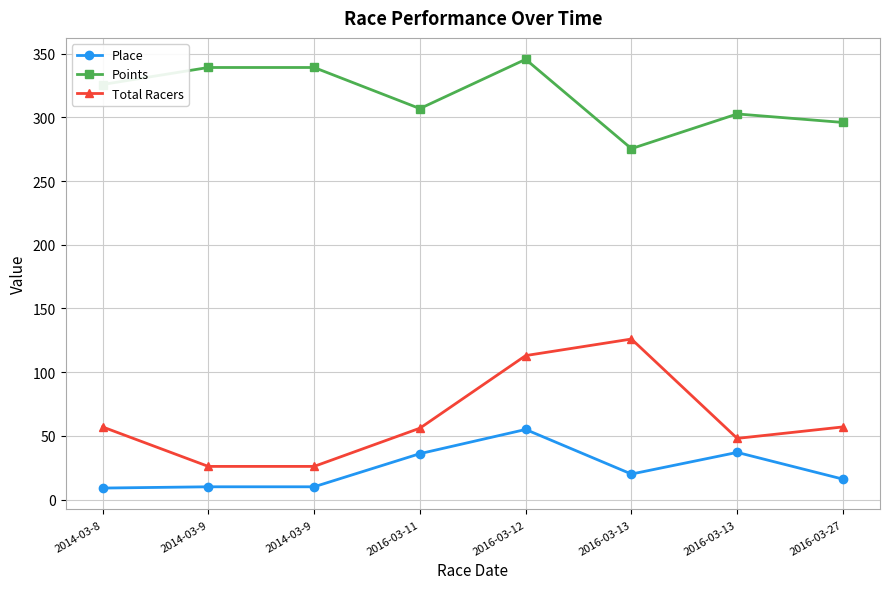

Is this an area chart (filled region under the line)?

No